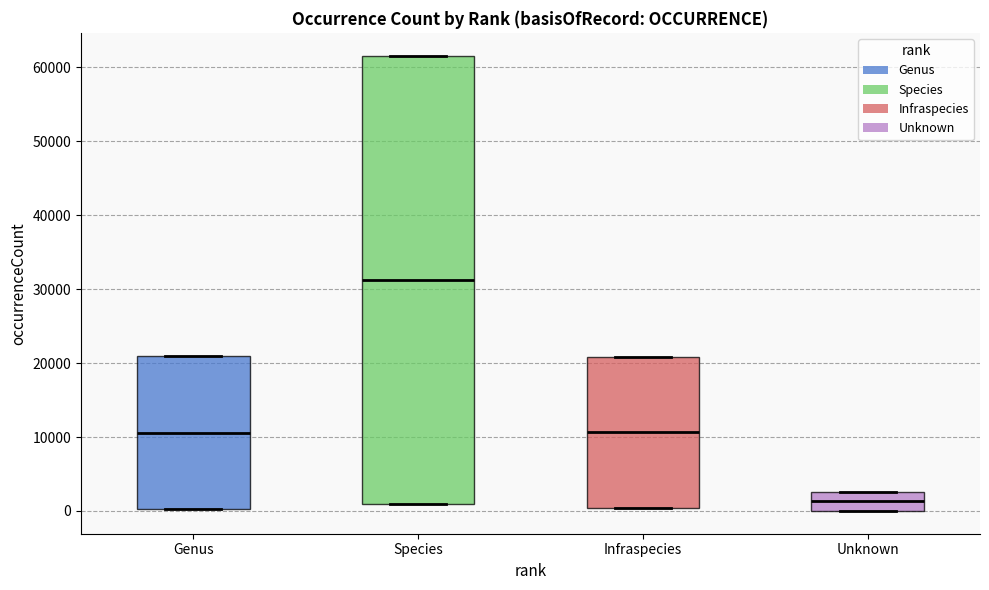

Where is the upper edge of the box for Infraspecies on the y-axis? The values are not printed on the chart, so give them approximately, as read against the axis.

21000